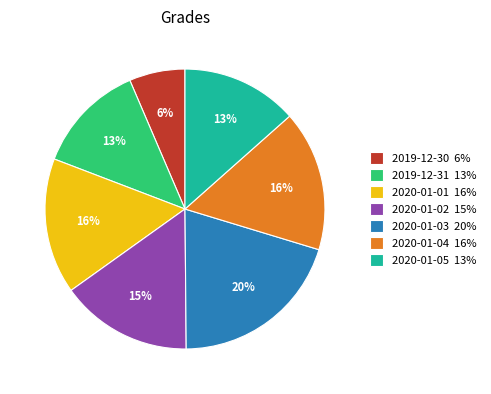

True or false: 2019-12-30 accounts for 6% of the total.

True